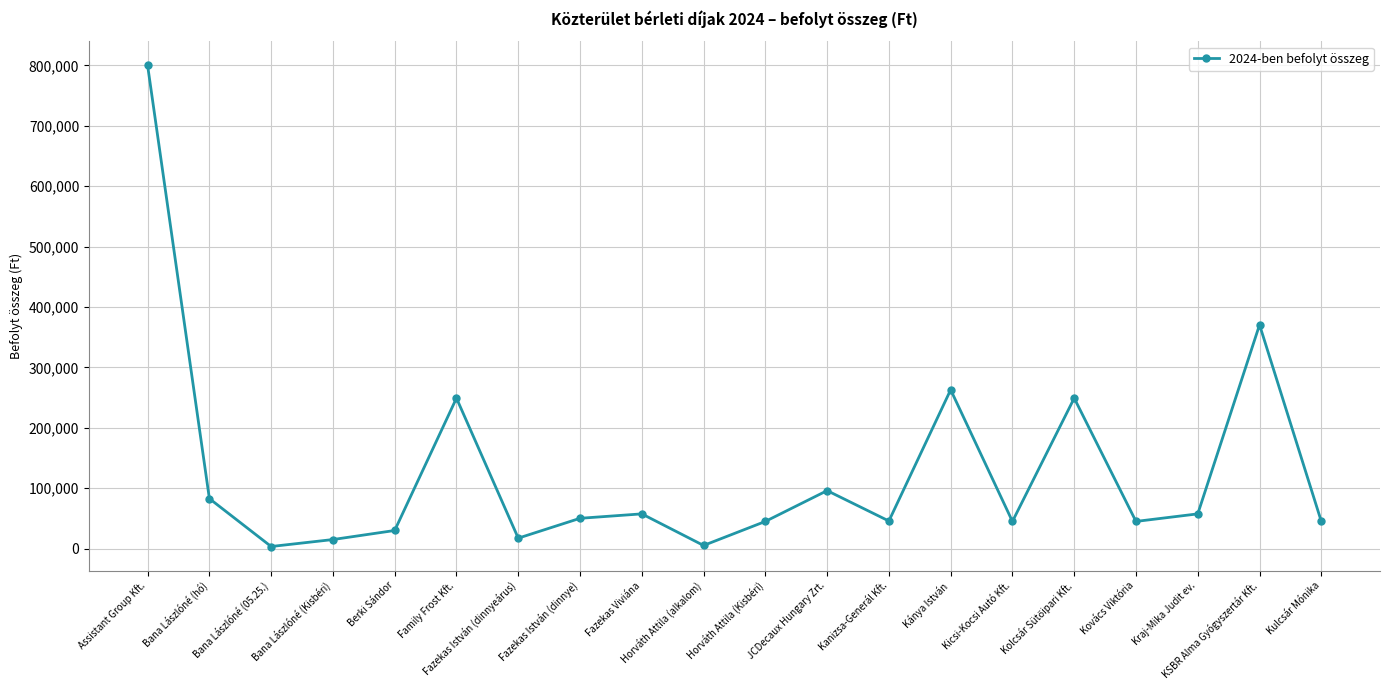

What is the smallest value displayed?

3460